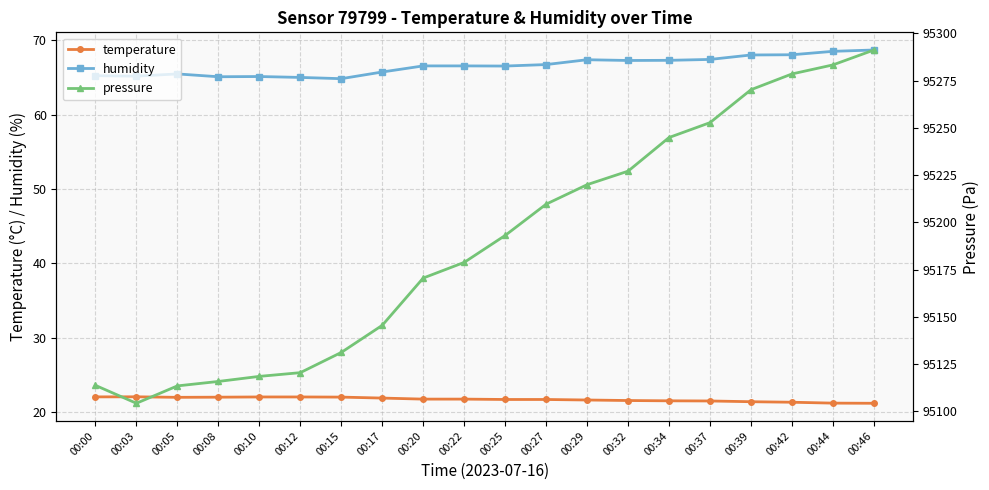

The temperature series shows 31.9 at 00:20. True or false?

False